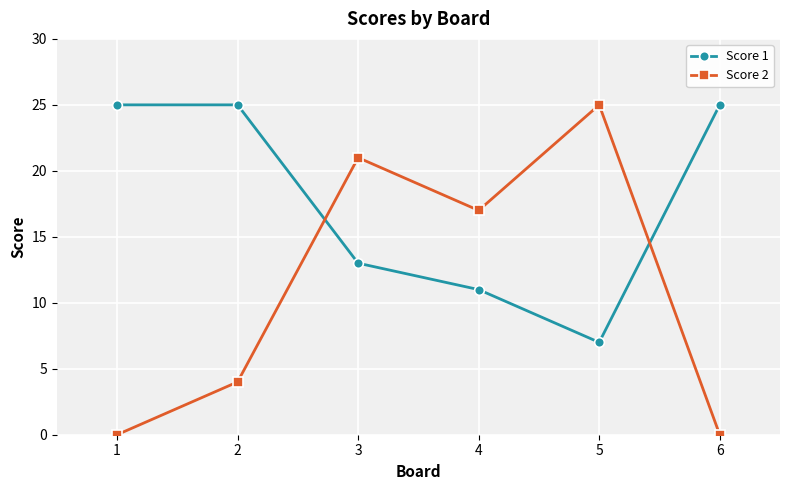

At how many categories does at least one series exceed 24?

4